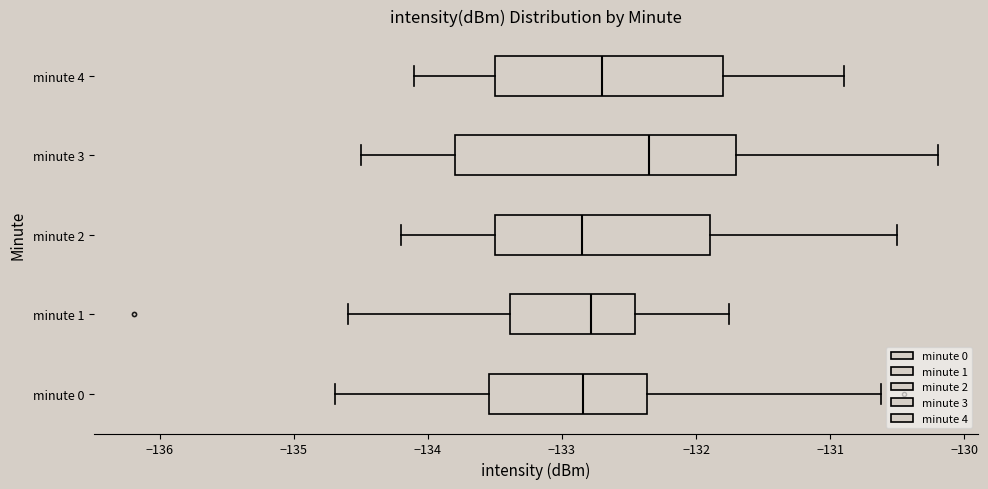

Where does the left whisker of the box for minute 0 end on the x-axis? The values are not printed on the chart, so give them approximately, as read against the axis.

-134.7